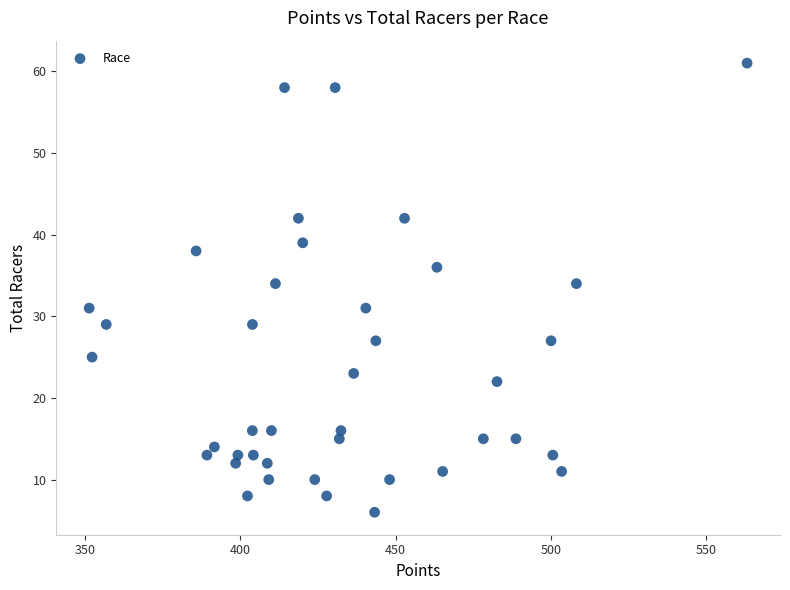

What is the range of Y values (max minus min)?

55